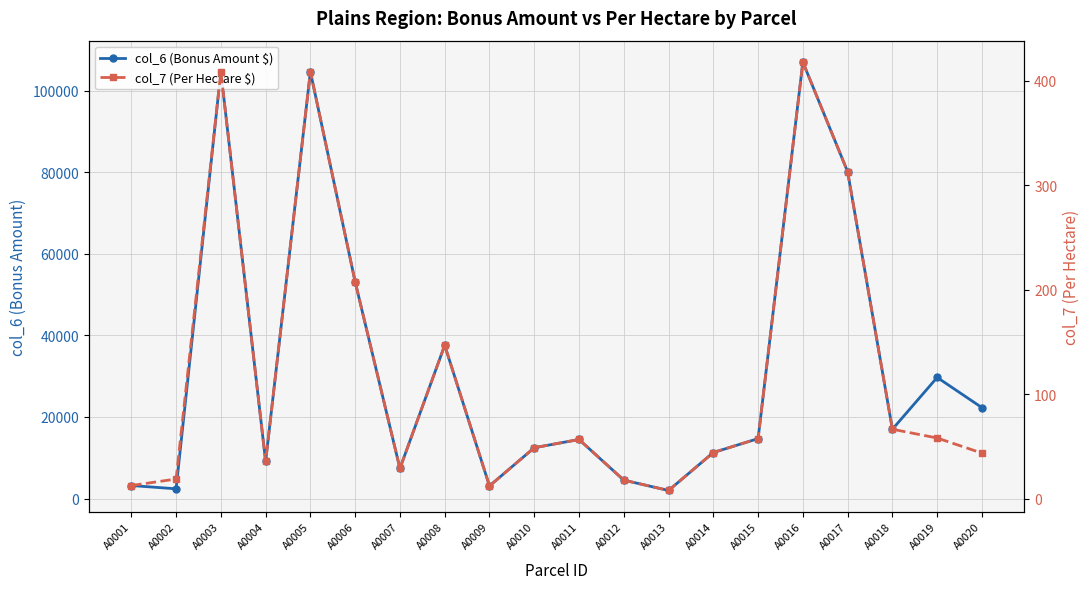

What is the sum of all col_7 (Per Hectare $) values?

2410.8